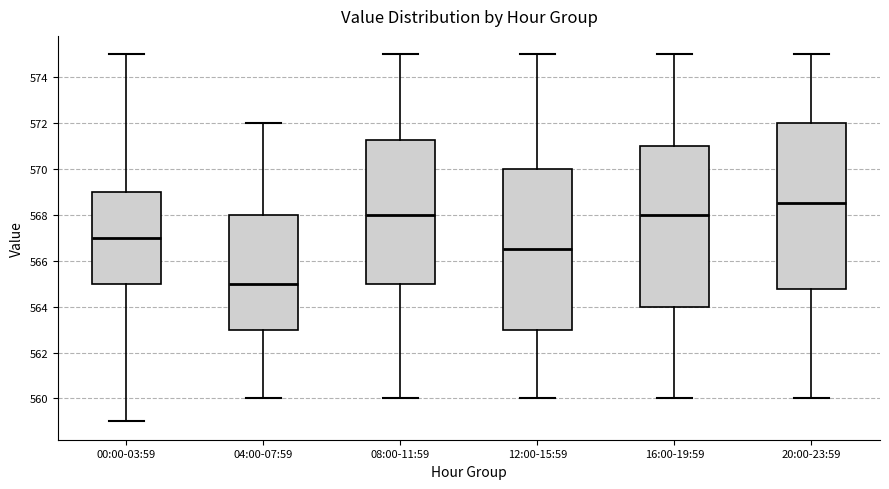

Comparing the boxes themselves (not the whiskers), which one is the tallest?

20:00-23:59